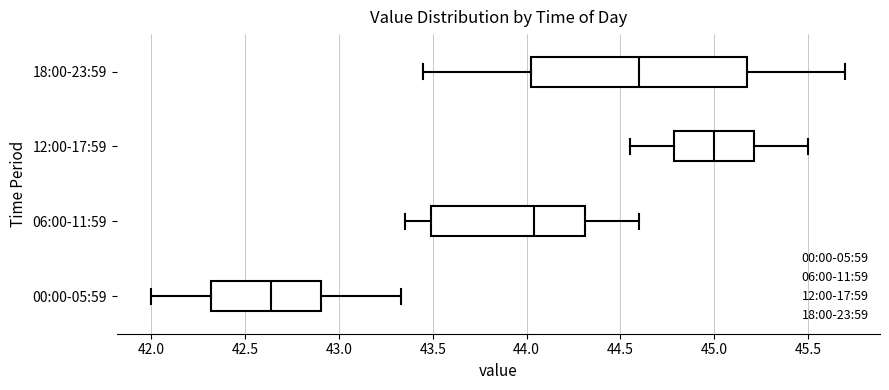

Reading bottom to top, transcribe this box plot: for each box, give where its median line is, the range the box spans, and where its two whiskers end, as read against the x-axis. The values are not printed on the chart, so give them approximately, as read against the axis.

00:00-05:59: median 42.65, box 42.30 to 42.90, whiskers 42.00 to 43.35
06:00-11:59: median 44.05, box 43.50 to 44.30, whiskers 43.35 to 44.60
12:00-17:59: median 45.00, box 44.80 to 45.20, whiskers 44.55 to 45.50
18:00-23:59: median 44.60, box 44.05 to 45.20, whiskers 43.45 to 45.70